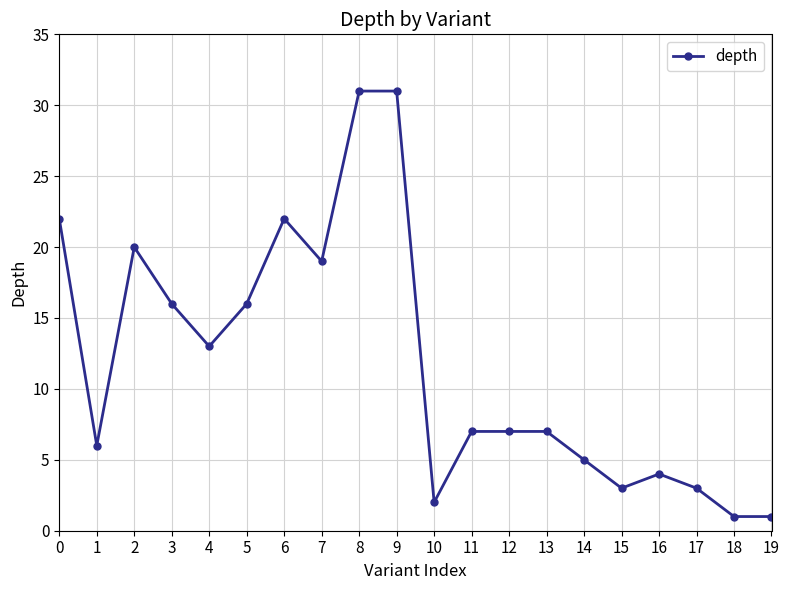

Reading left to right, list all the values displayed in this chart.

0=22	1=6	2=20	3=16	4=13	5=16	6=22	7=19	8=31	9=31	10=2	11=7	12=7	13=7	14=5	15=3	16=4	17=3	18=1	19=1